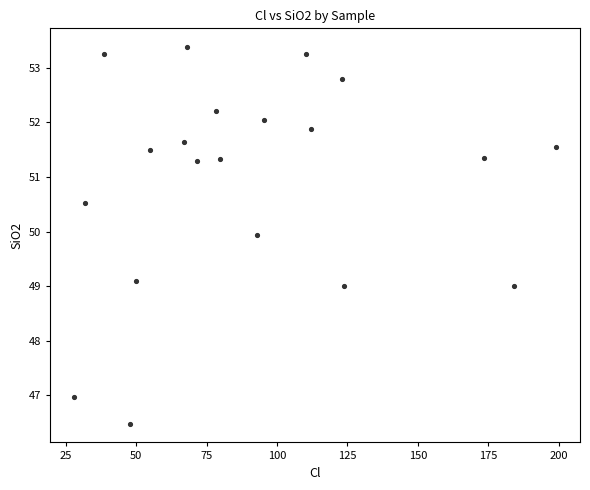

What is the range of X values (max minus min)?

171.0